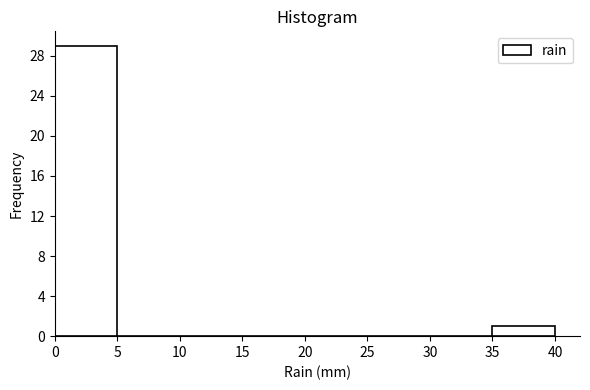

Reading left to right, transcribe this chart: for each bar, give the range it covers on the x-axis and its height. The values are not printed on the chart, so give them approximately, as read against the axis.

0 to 5: 29
5 to 10: 0
10 to 15: 0
15 to 20: 0
20 to 25: 0
25 to 30: 0
30 to 35: 0
35 to 40: 1